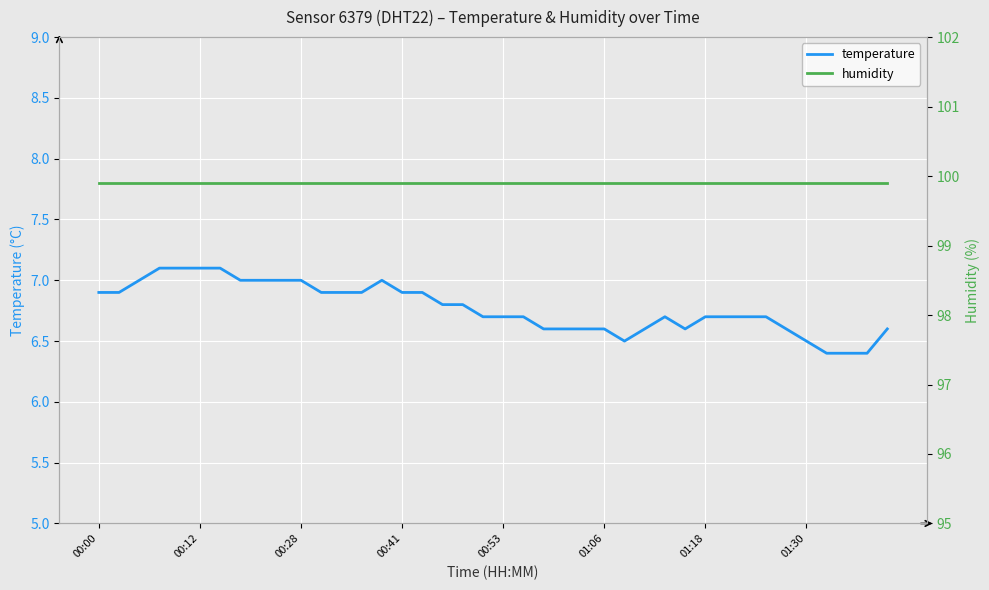

True or false: humidity and temperature intersect in this chart.

False